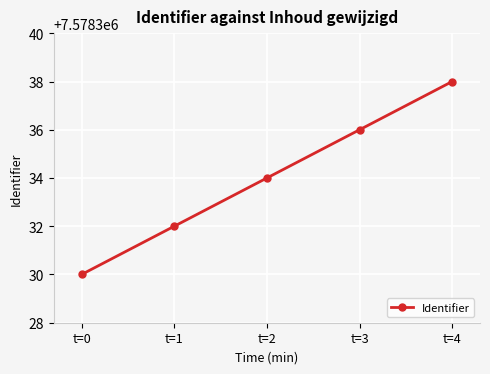

List the labels in order of value, smallest first.

t=0, t=1, t=2, t=3, t=4